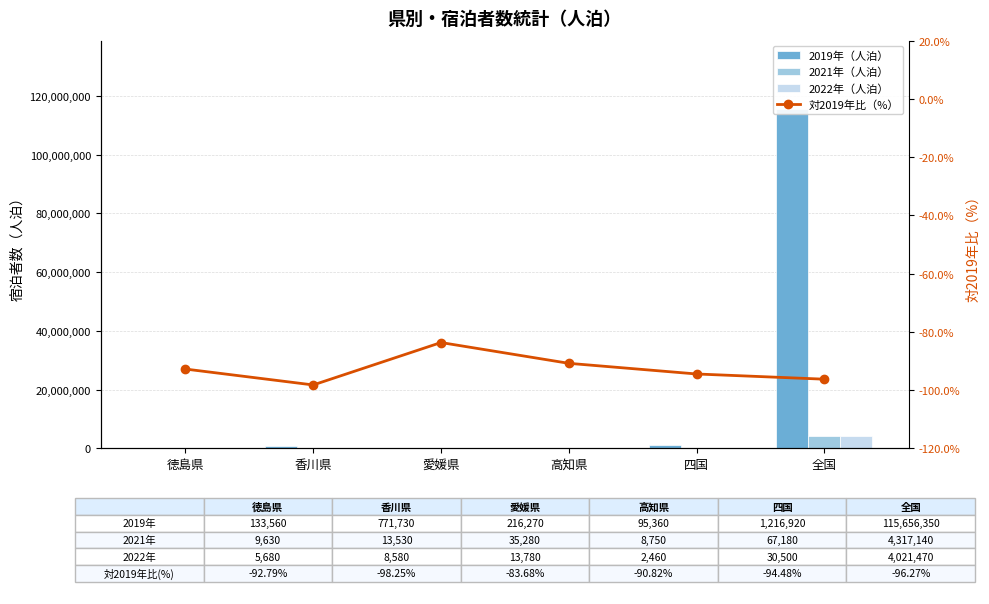

Are the bars grouped side by side (vs. stacked)?

Yes